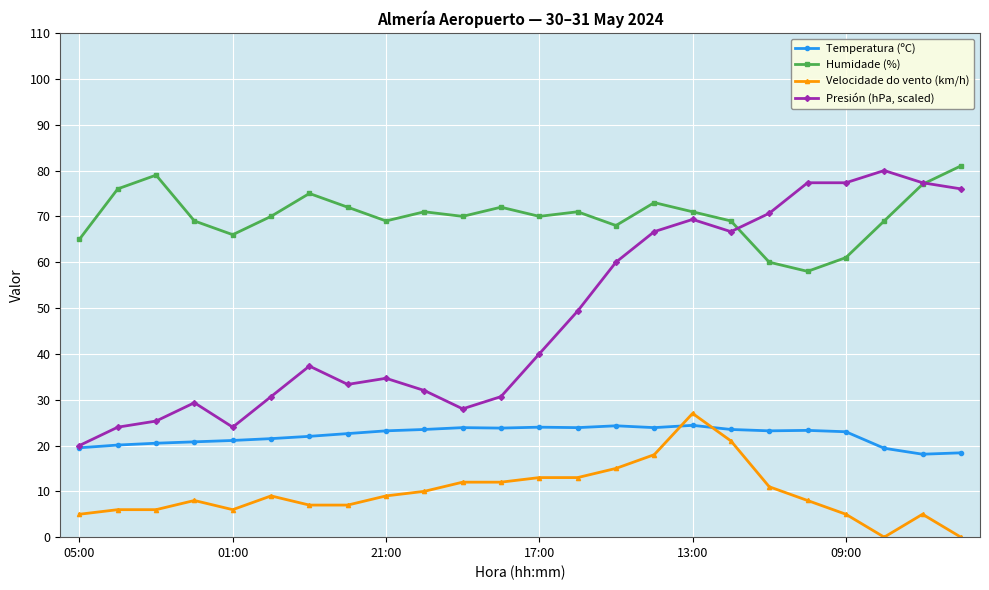

True or false: Humidade (%) and Temperatura (ºC) cross at least once.

False